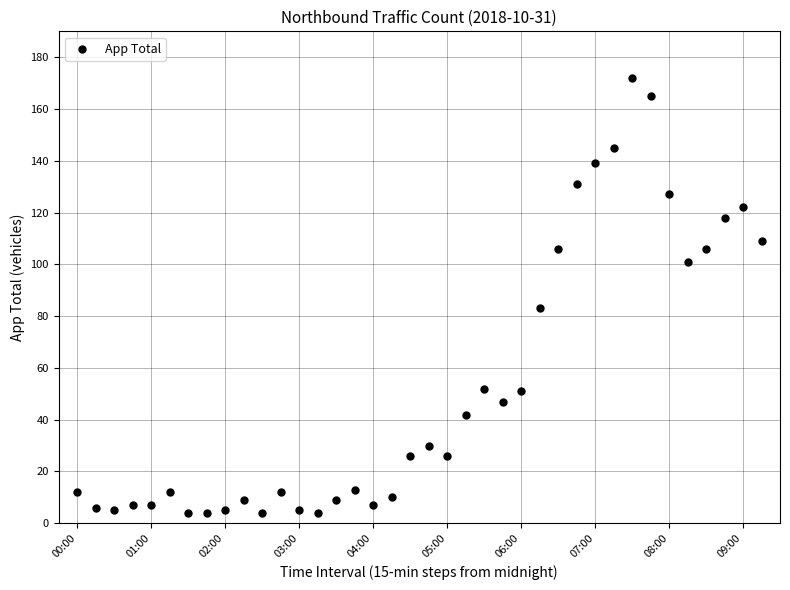

What is the range of Y values (max minus min)?

168